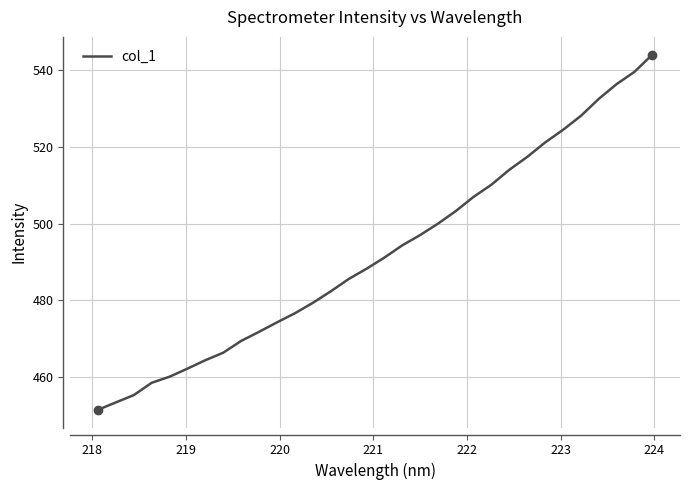

Reading left to right, transcribe all the data shown in this chart.

451.6	453.5	455.4	458.6	460.2	462.3	464.5	466.4	469.5	471.8	474.3	476.7	479.4	482.4	485.5	488.2	491.1	494.3	497.0	500.0	503.2	506.9	510.1	514.0	517.3	521.1	524.4	528.0	532.4	536.2	539.4	543.9